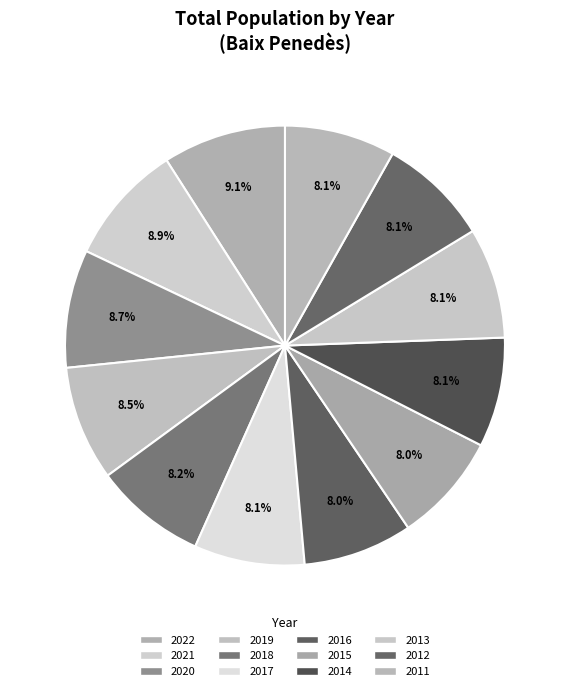

How many segments does this pie chart have?

12